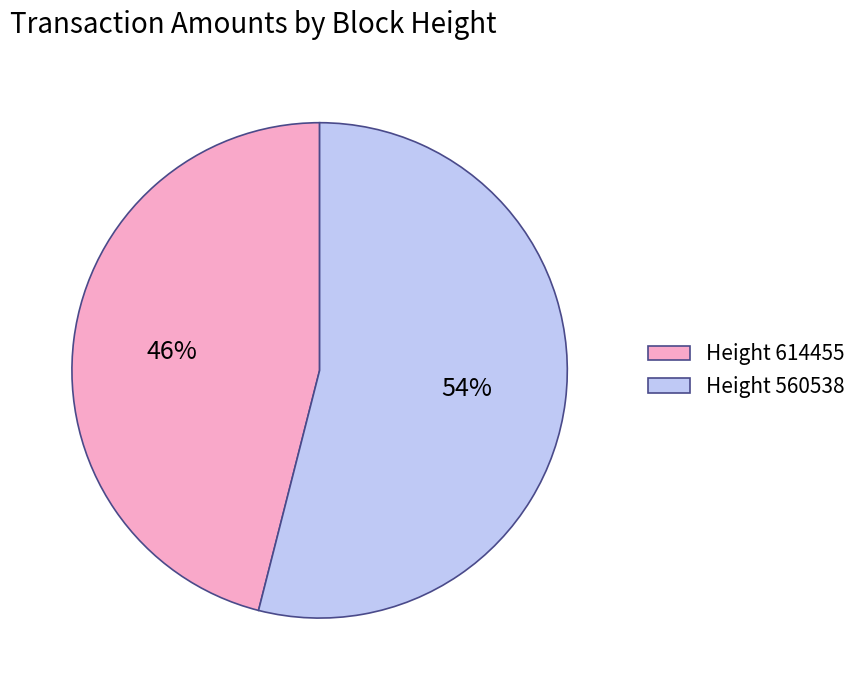

Rank the categories by value from highest to lowest.

Height 560538, Height 614455